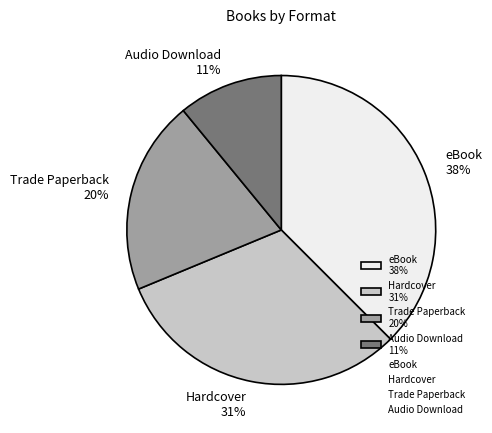

To the nearest percent, what portion does Trade Paperback represent?

20%